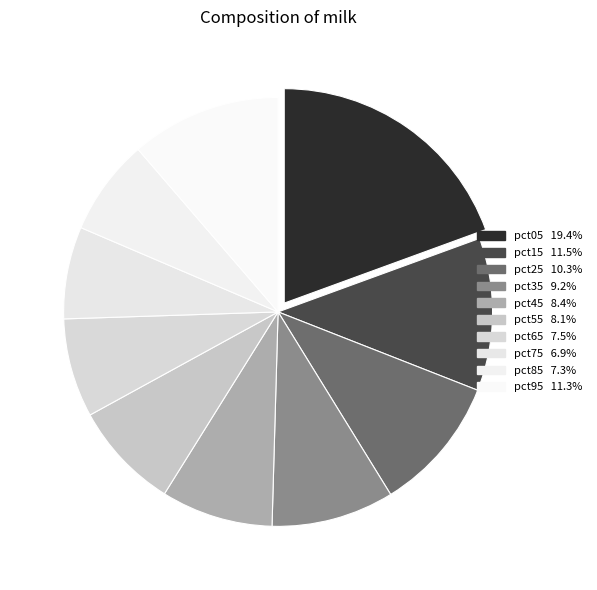

How many slices are in this pie chart?

10